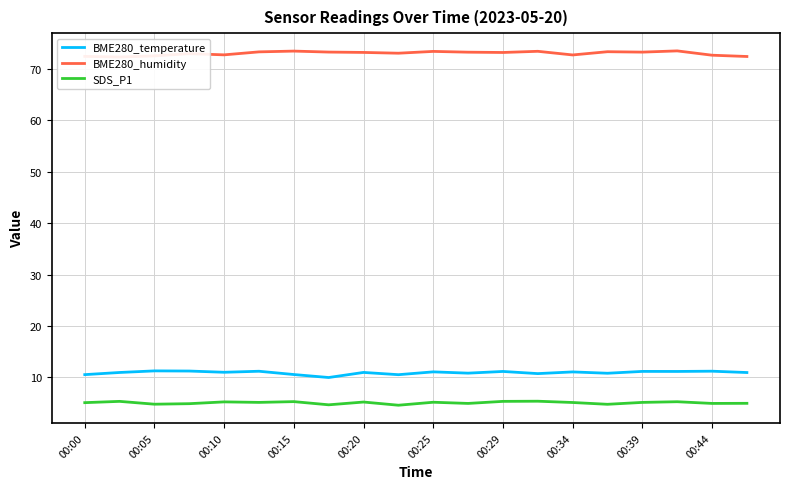

What is the minimum value for SDS_P1?

4.6